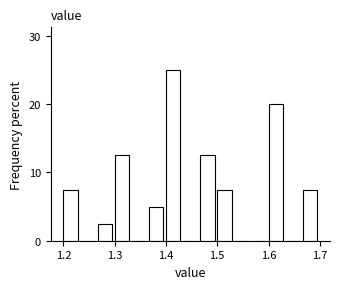

Around what value on the x-axis is the tallest bar? Give the approximate position of its centre, as read against the axis.

1.41